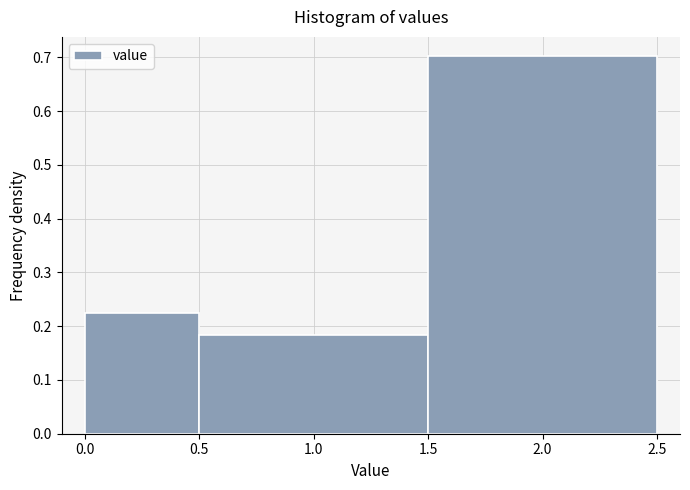

How tall is the bar that spans 1.5 to 2.5 on the x-axis? The values are not printed on the chart, so give them approximately, as read against the axis.

0.70